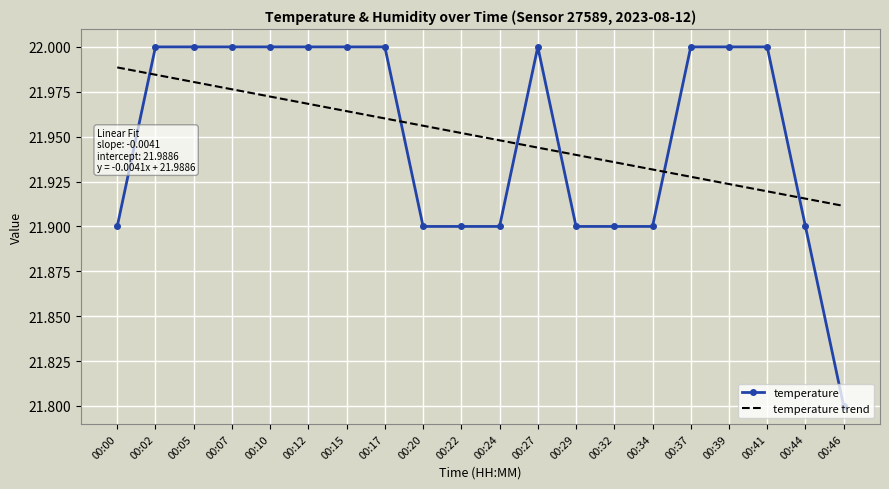

Rank the series by their maximum value, from lowest to highest.

temperature trend, temperature